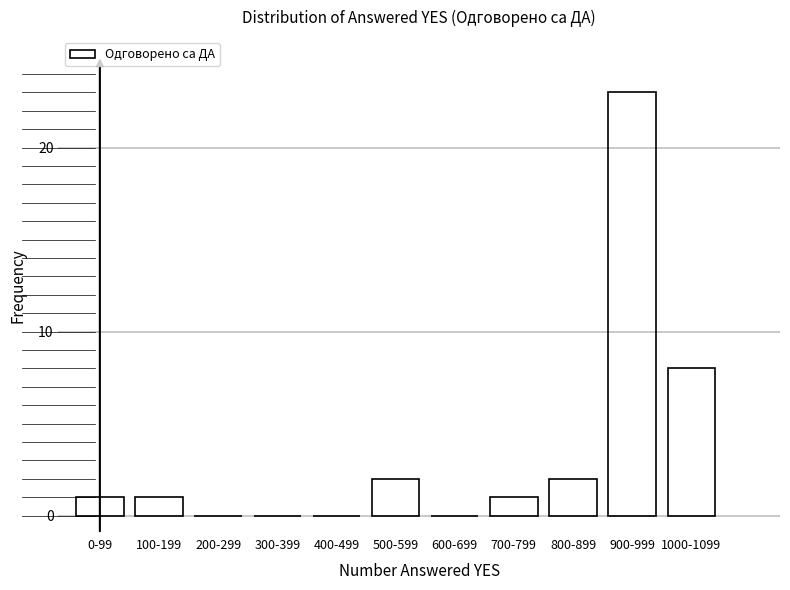

Reading right to left, what are all the values shown in this chart?

1000-1099=8	900-999=23	800-899=2	700-799=1	600-699=0	500-599=2	400-499=0	300-399=0	200-299=0	100-199=1	0-99=1